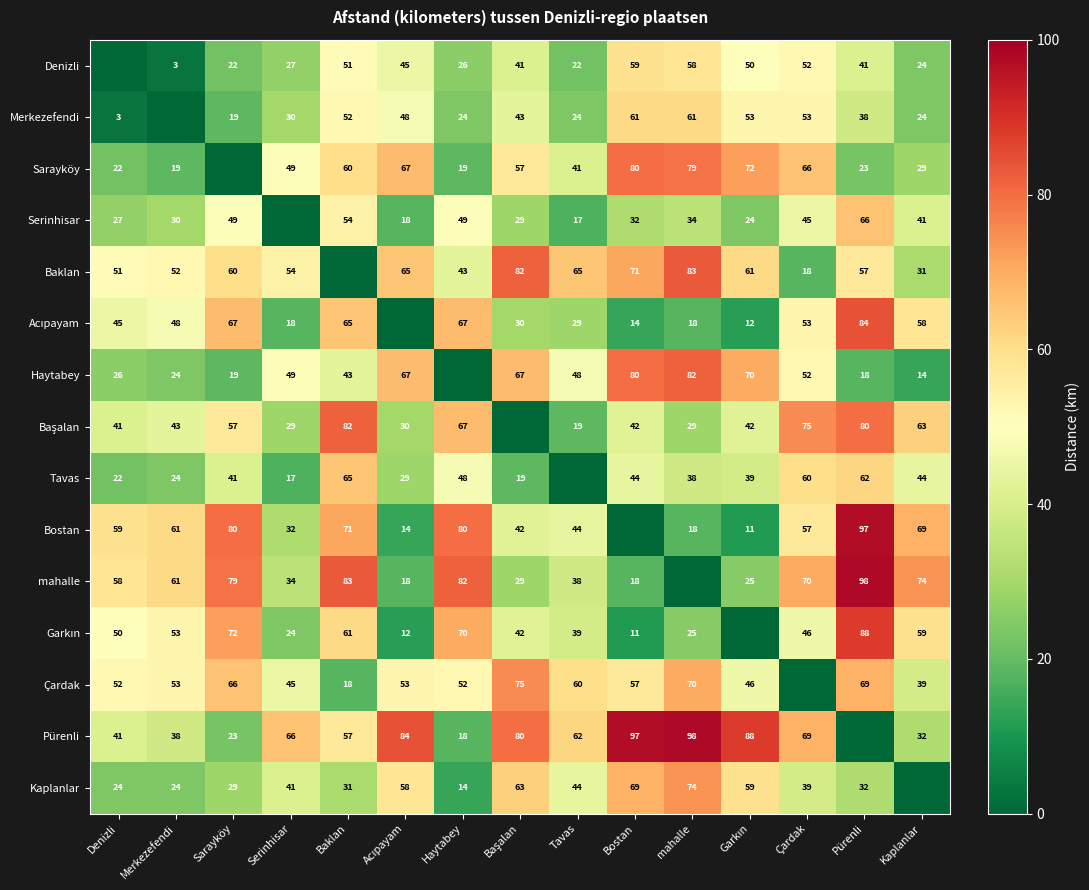

What is the maximum value shown in the chart?

98